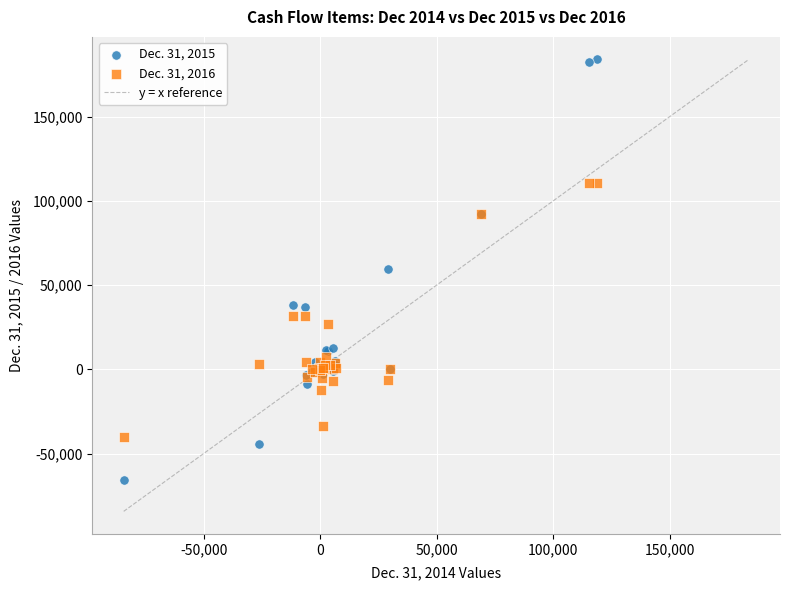

What is the X range (max minus min) for the scatter plot?

203319